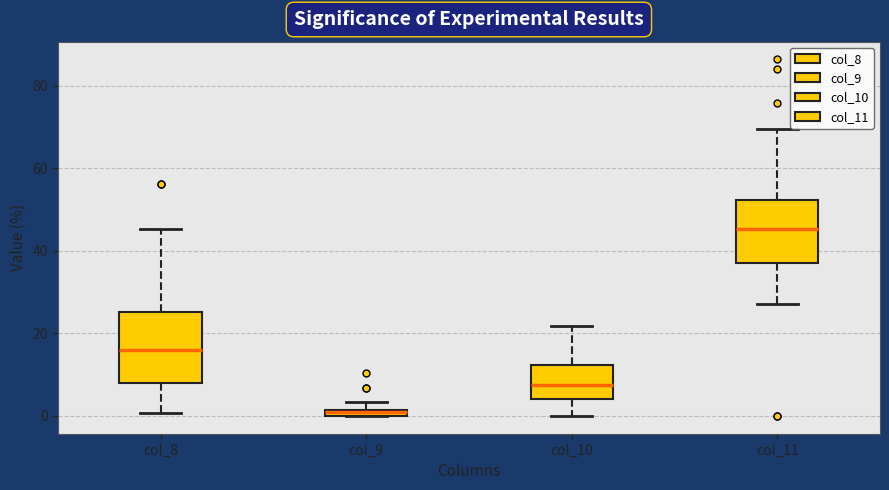

Where does the lower whisker of the box for col_8 end on the y-axis? The values are not printed on the chart, so give them approximately, as read against the axis.

0